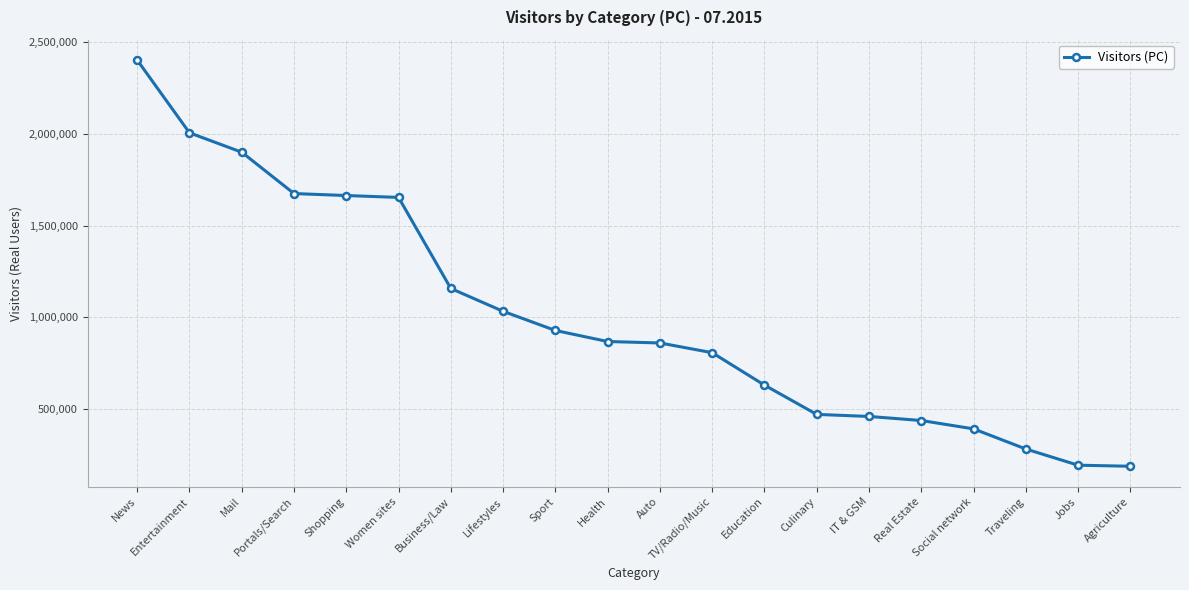

Where does the data first go above 868760?

News